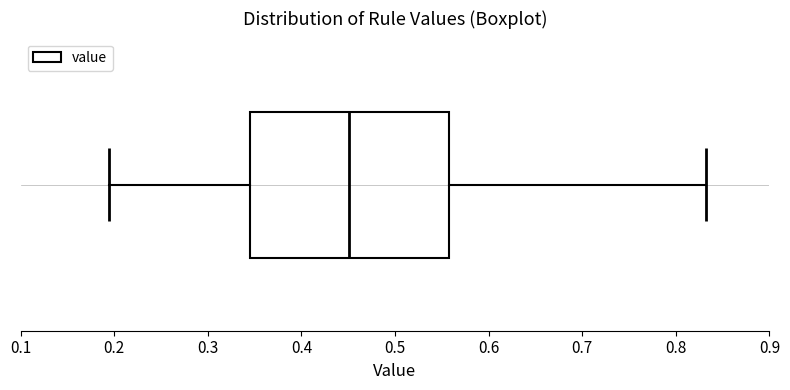

Transcribe this box plot: give where the median line is, the range the box spans, and where the two whiskers end, as read against the x-axis. The values are not printed on the chart, so give them approximately, as read against the axis.

median 0.45, box 0.34 to 0.56, whiskers 0.19 to 0.83